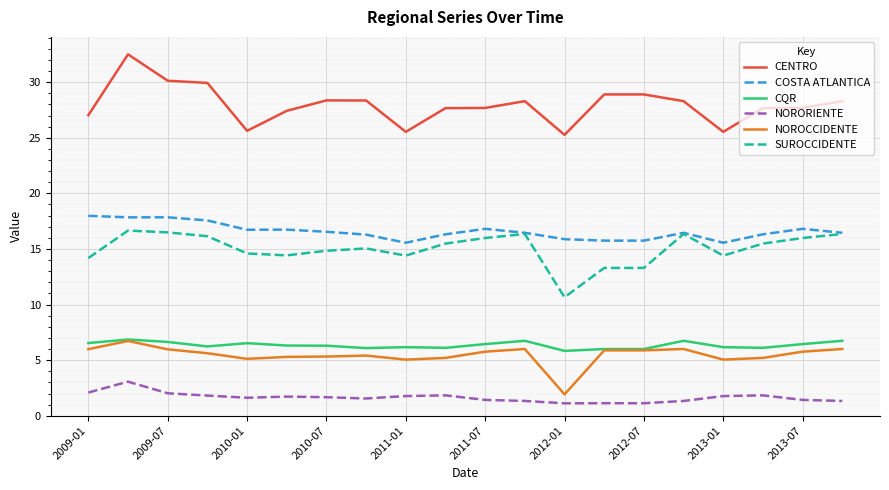

Which series has the largest total across all categories?

CENTRO